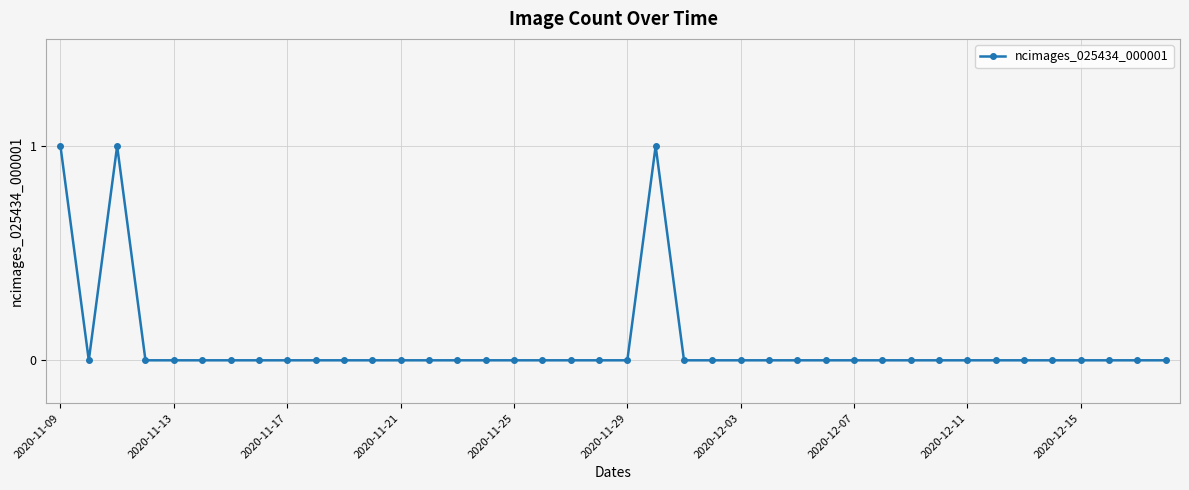

What is the sum of all values?

3